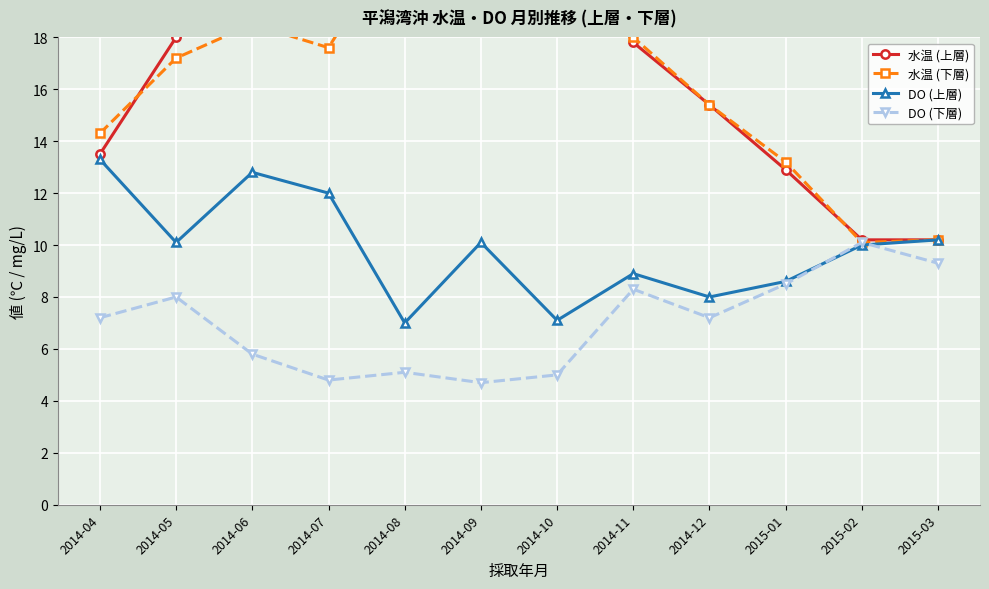

At which category is the sum across all series the highest?

2014-09